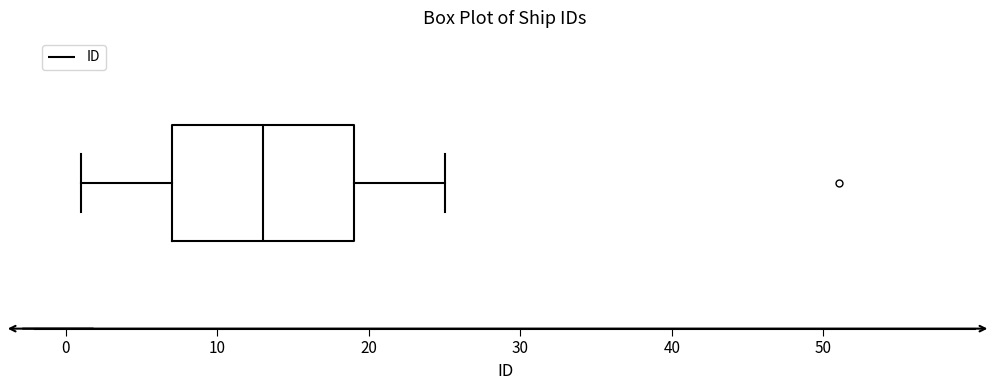

Read this box plot against the x-axis: the position of the median line, the range covered by the box, and the ends of both whiskers. The values are not printed on the chart, so give them approximately, as read against the axis.

median 13, box 7 to 19, whiskers 1 to 25